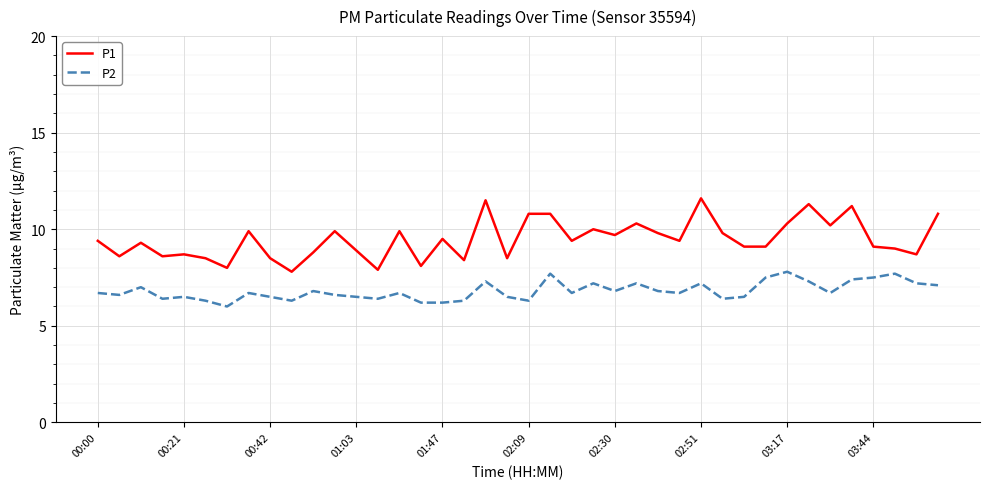

Reading right to left, extract all data points from this chart.

P1: 10.8	8.7	9.0	9.1	11.2	10.2	11.3	10.3	9.1	9.1	9.8	11.6	9.4	9.8	10.3	9.7	10.0	9.4	10.8	10.8	8.5	11.5	8.4	9.5	8.1	9.9	7.9	8.9	9.9	8.8	7.8	8.5	9.9	8.0	8.5	8.7	8.6	9.3	8.6	9.4
P2: 7.1	7.2	7.7	7.5	7.4	6.7	7.3	7.8	7.5	6.5	6.4	7.2	6.7	6.8	7.2	6.8	7.2	6.7	7.7	6.3	6.5	7.3	6.3	6.2	6.2	6.7	6.4	6.5	6.6	6.8	6.3	6.5	6.7	6.0	6.3	6.5	6.4	7.0	6.6	6.7